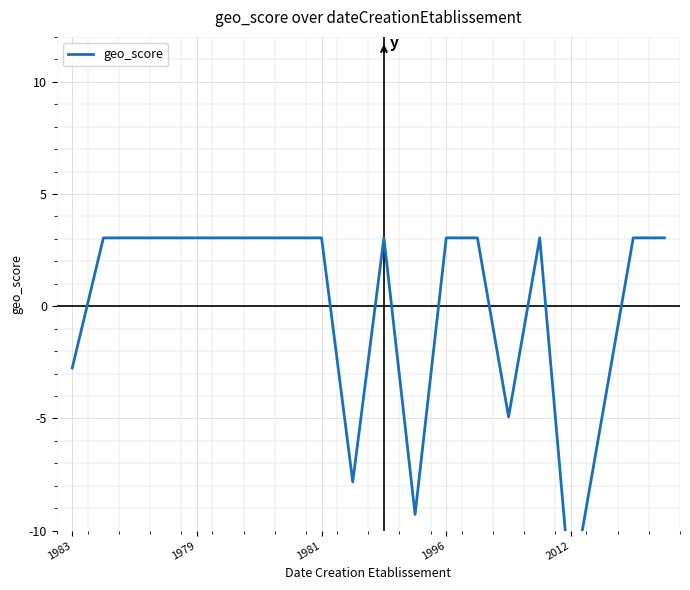

Between 12 and 19, which is larger?

12